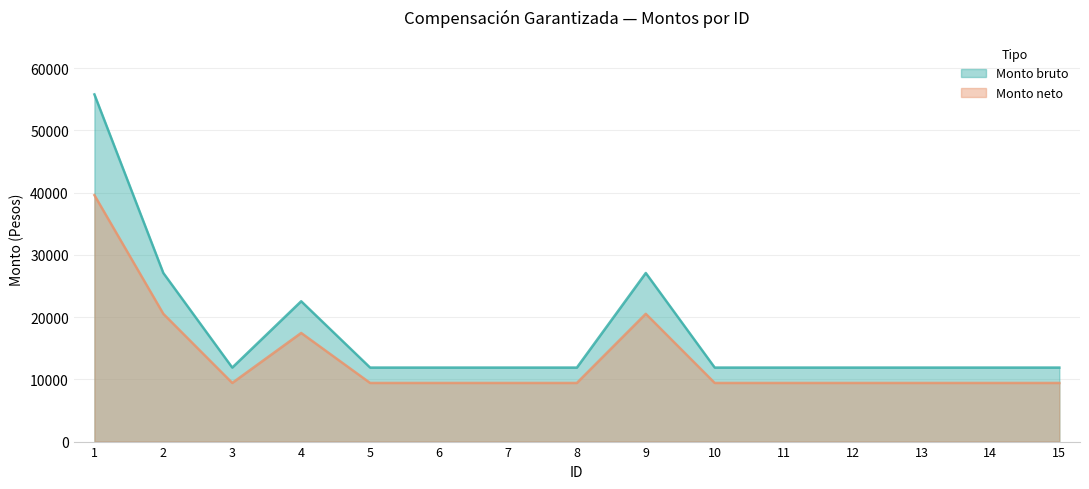

Is it true that Monto neto equals 9419.5 at 8?

True